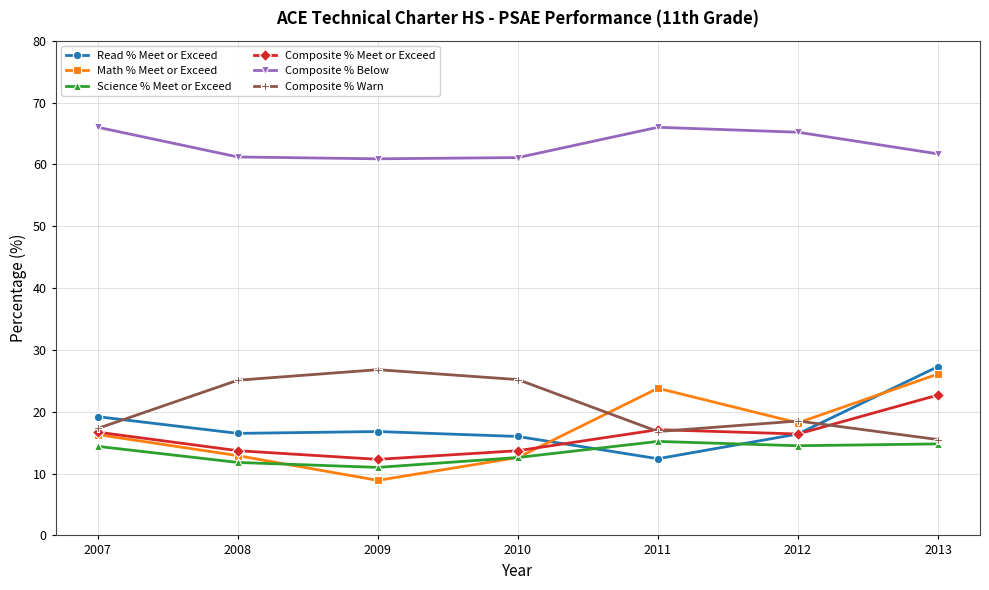

Which series has the largest total across all categories?

Composite % Below